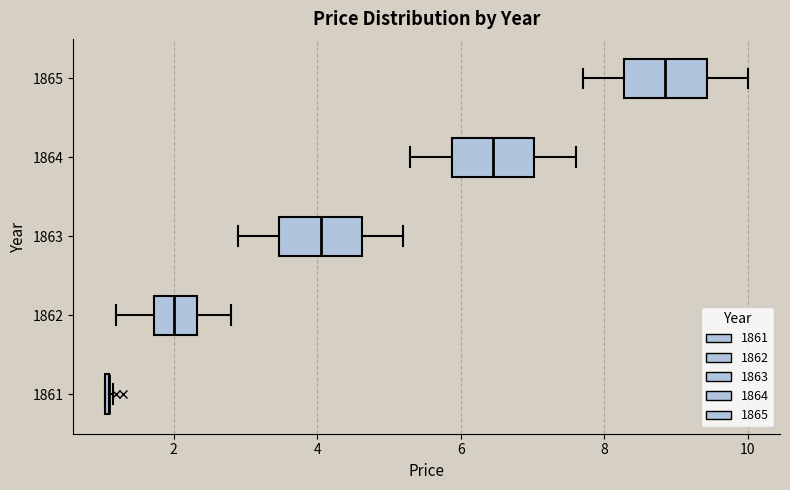

Where does the median line of the box at y = 1865 sit on the x-axis? The values are not printed on the chart, so give them approximately, as read against the axis.

8.8